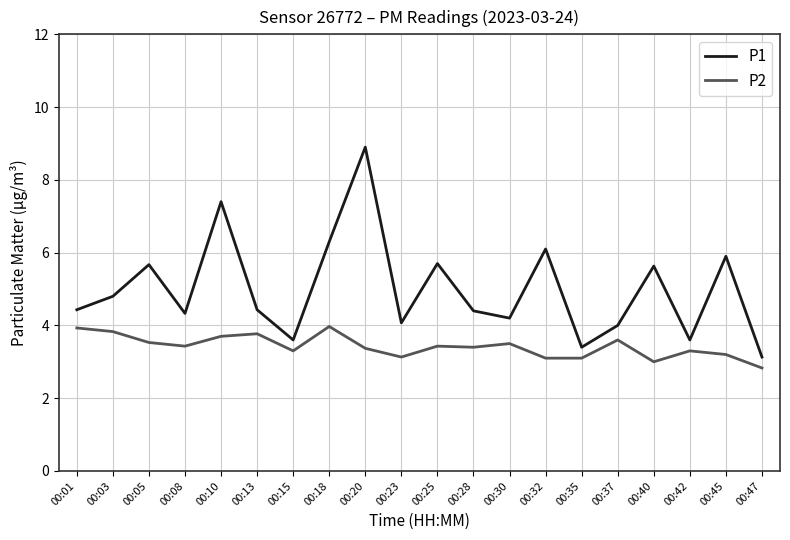

True or false: P1 has a value of 7.1 at 00:08.

False